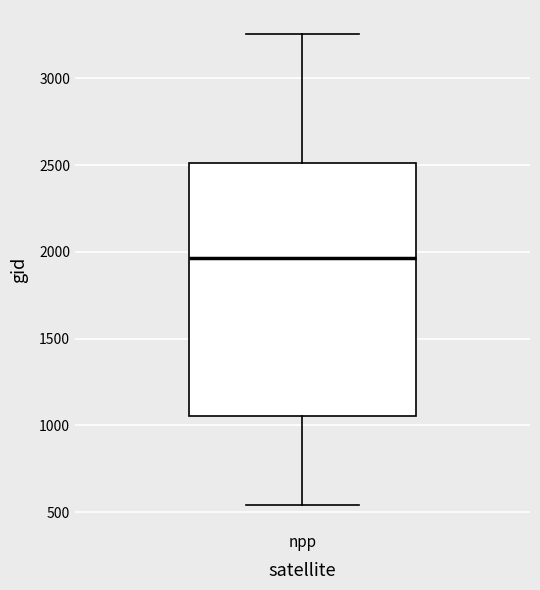

Read this box plot against the y-axis: the position of the median line, the range covered by the box, and the ends of both whiskers. The values are not printed on the chart, so give them approximately, as read against the axis.

median 1950, box 1050 to 2500, whiskers 550 to 3250